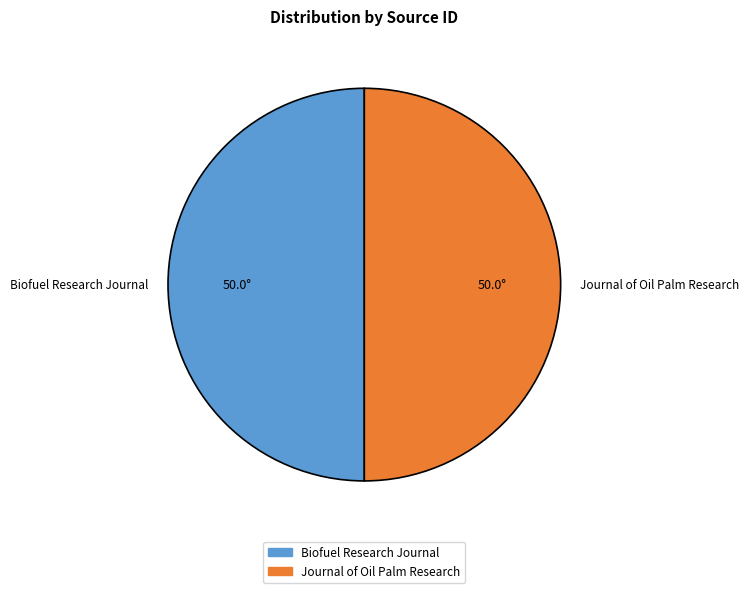

Approximately how many times larger is the value at Journal of Oil Palm Research compared to Biofuel Research Journal?

1.0